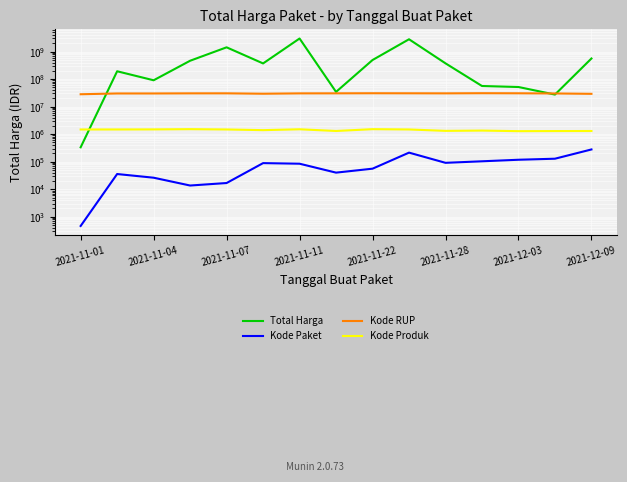

The Kode Produk series shows 2259985 at 2021-11-07. True or false?

False